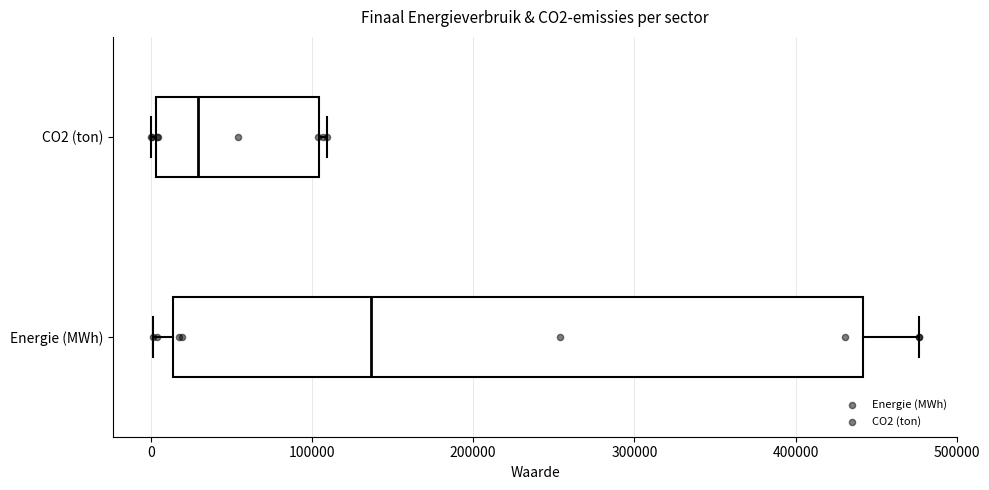

Which box is the widest, from its left edge to its right edge?

Energie (MWh)